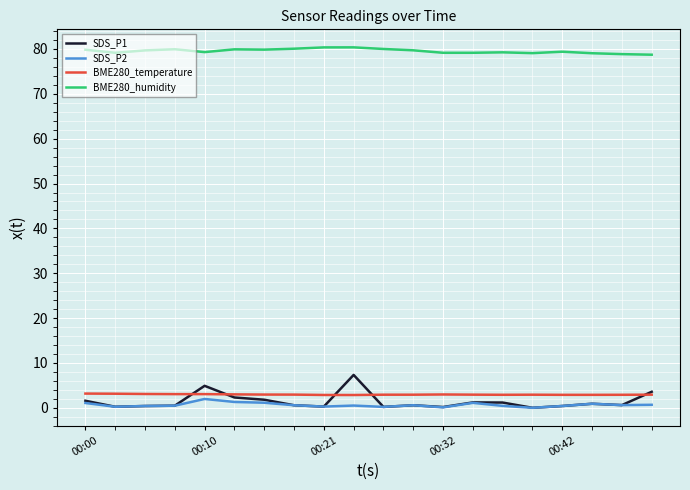

Which series has the largest total across all categories?

BME280_humidity